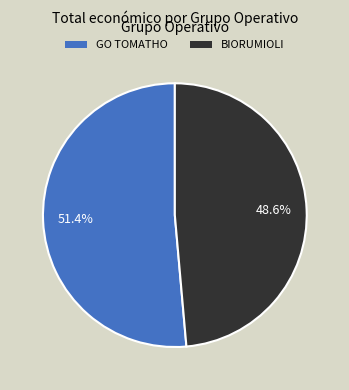

What portion of the pie excludes BIORUMIOLI?

51.4%